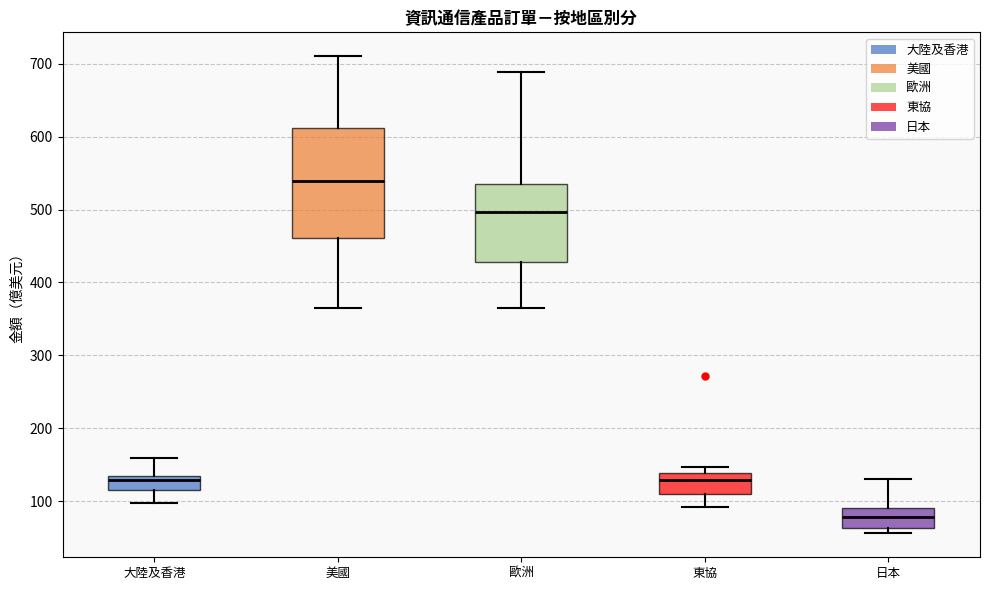

Where is the upper edge of the box for 美國 on the y-axis? The values are not printed on the chart, so give them approximately, as read against the axis.

610